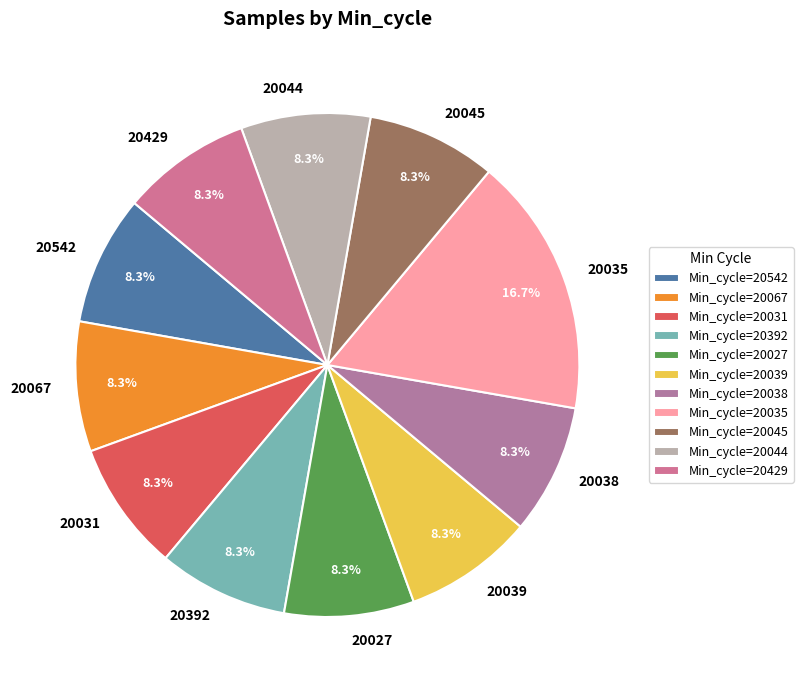

How much of the chart is everything except 20542?

91.7%